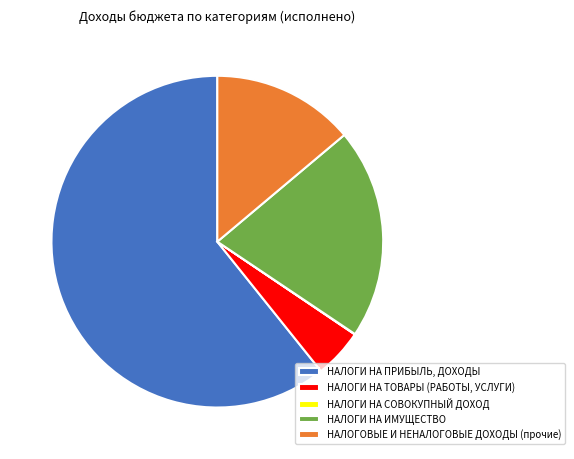

Does any single category account for the majority?

Yes